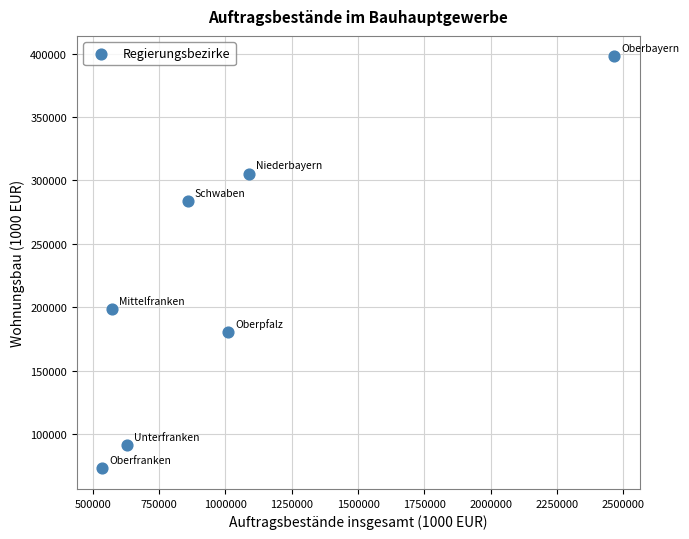

What is the range of Y values (max minus min)?

324636